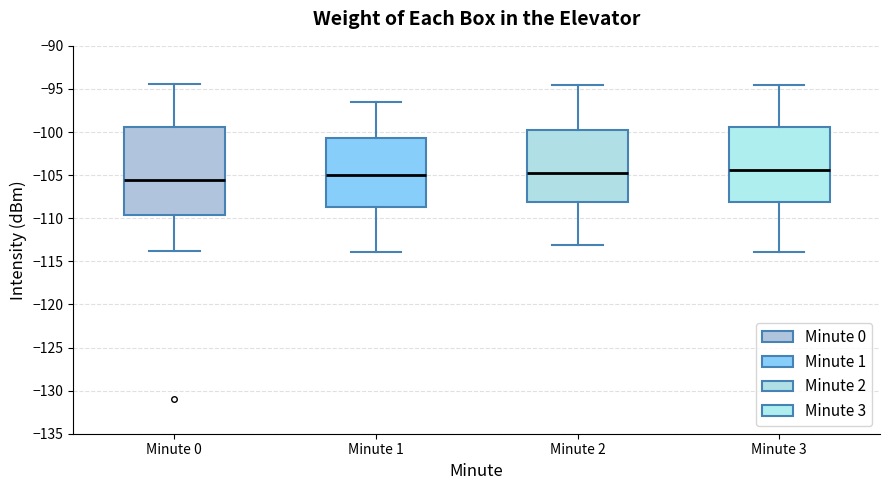

Which box is the tallest, from its lower edge to its upper edge?

Minute 0